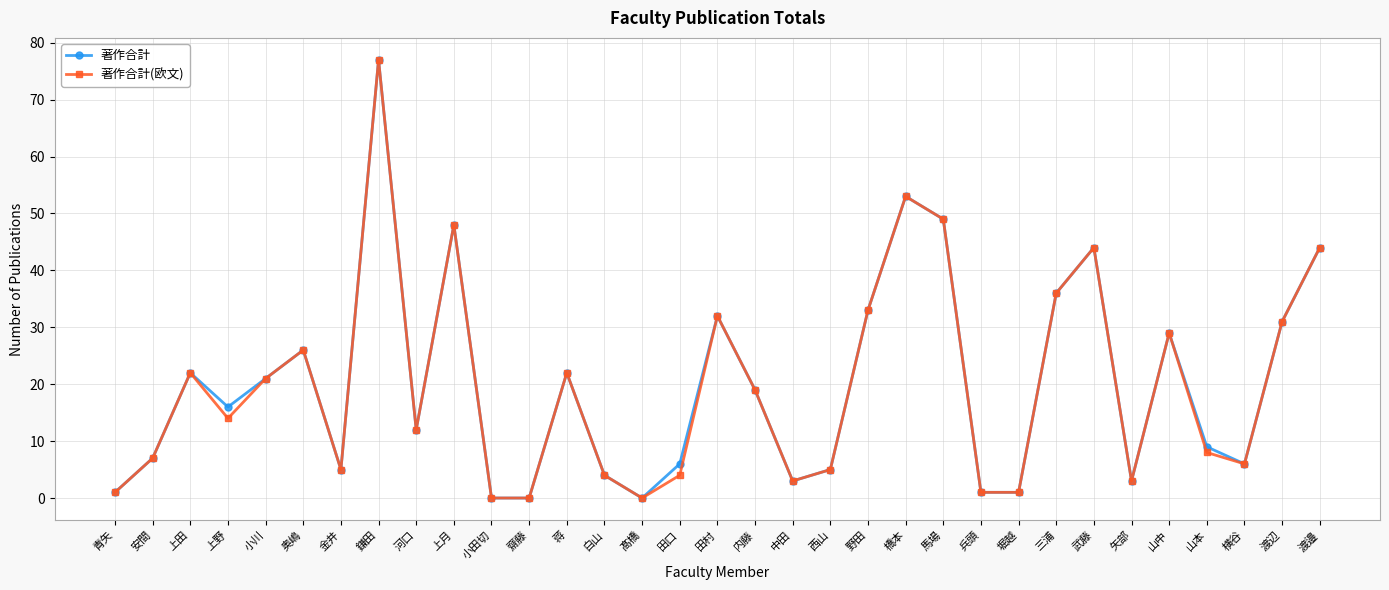

What is the total value across all series at 渡辺?

62